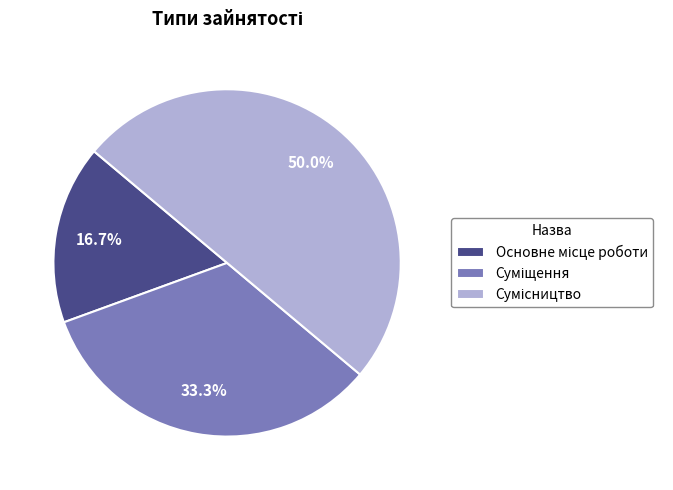

Count the number of slices in the pie.

3